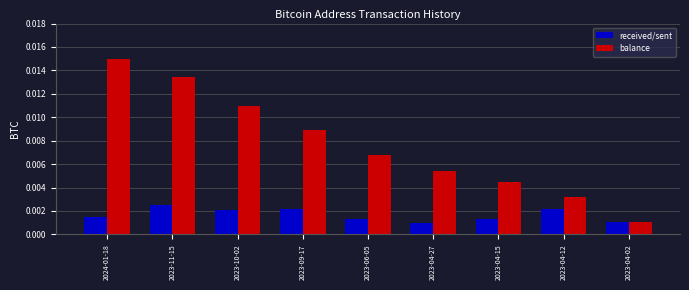

Which label corresponds to the largest value in the chart?

2024-01-18